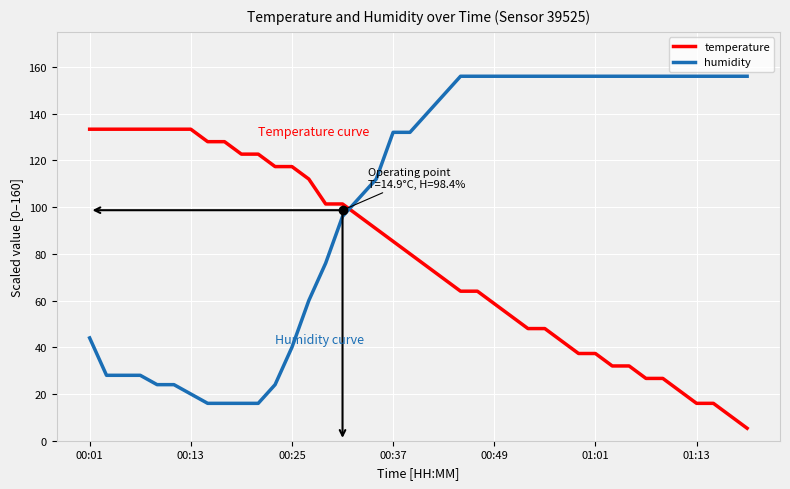

What is the minimum value shown in the chart?

5.3